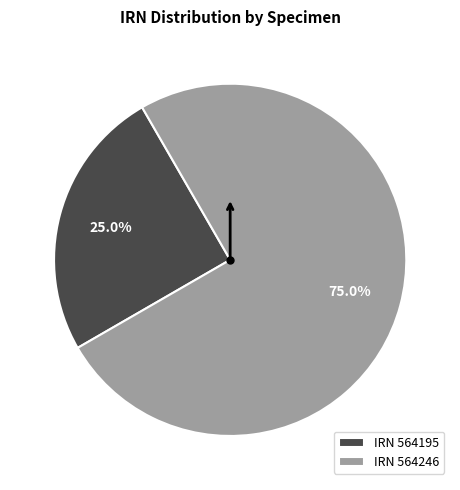

Rank the categories by value from highest to lowest.

IRN 564246, IRN 564195